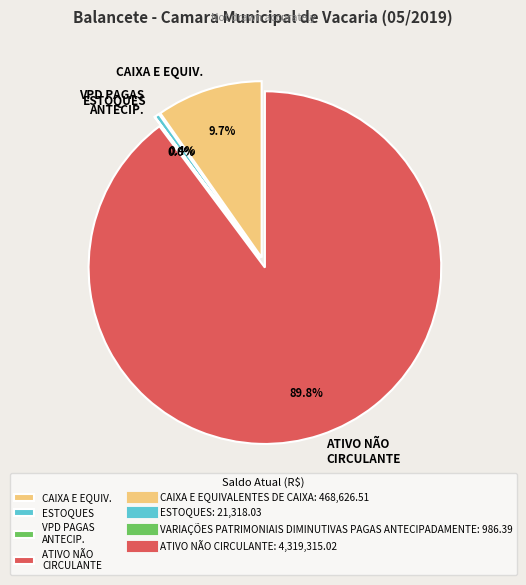

What is the change in value from ESTOQUES to VARIAÇÕES PATRIMONIAIS DIMINUTIVAS PAGAS ANTECIPADAMENTE?

-20331.6